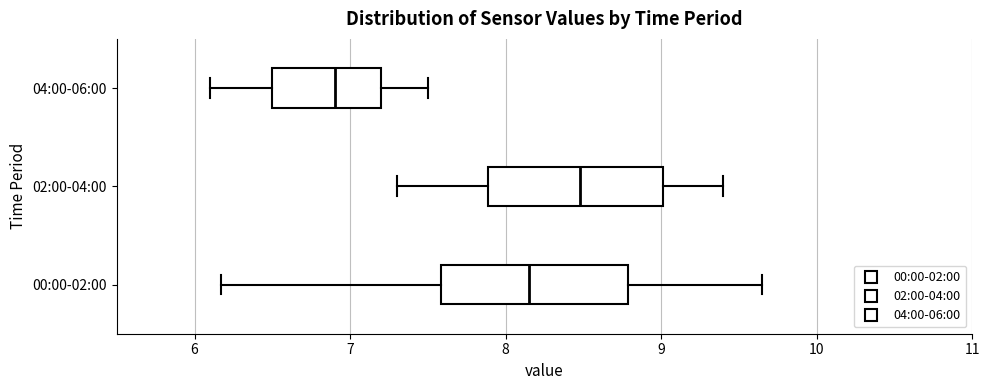

Which box has the furthest to the left median line?

04:00-06:00